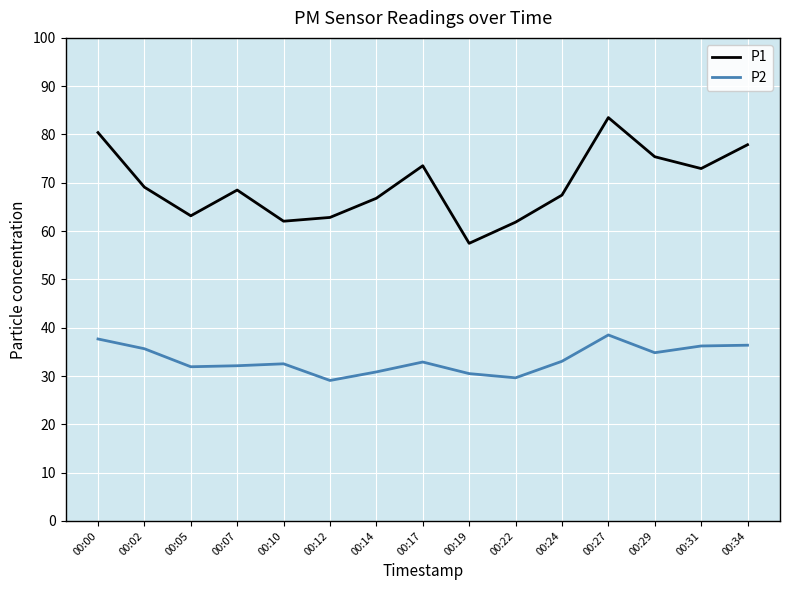

In P1, how many points are lower than both neighbors (excluding endpoints)?

4